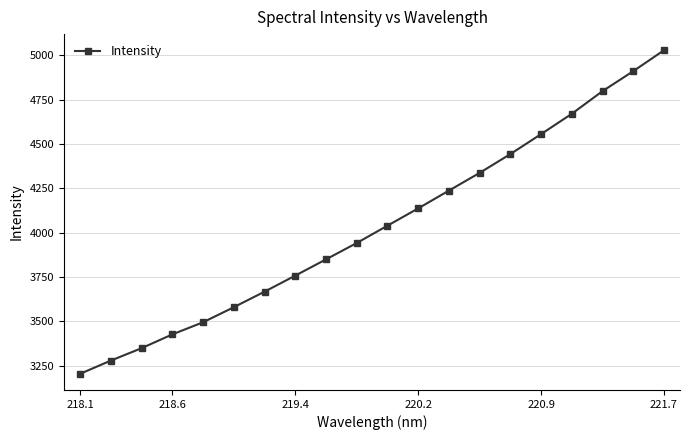

What is the value of the 14th point from the left?

4337.0